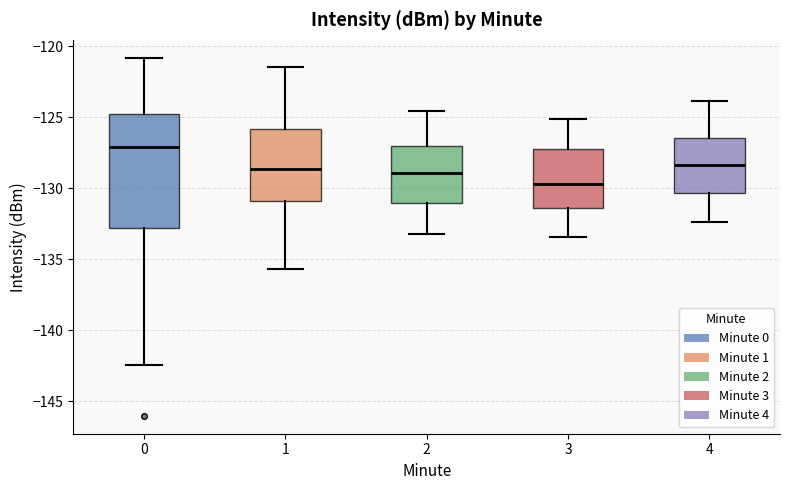

Where does the median line of the box at x = 0 sit on the y-axis? The values are not printed on the chart, so give them approximately, as read against the axis.

-127.0